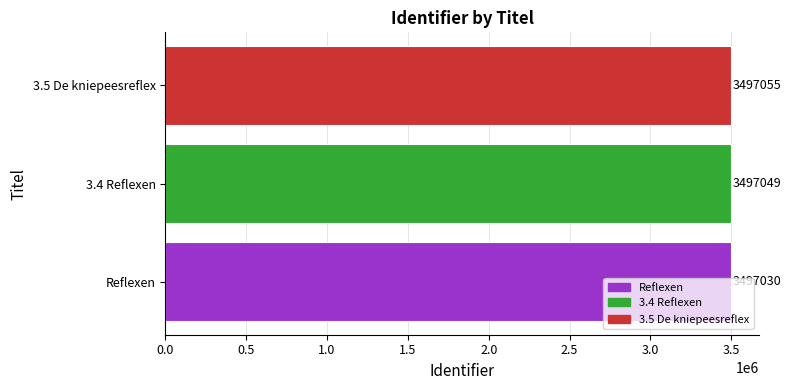

What is the average value?

3497045